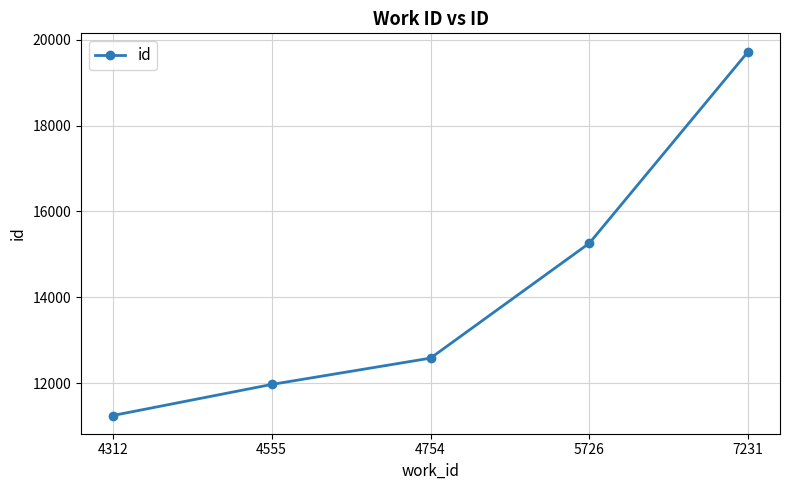

What is the maximum value shown in the chart?

19726